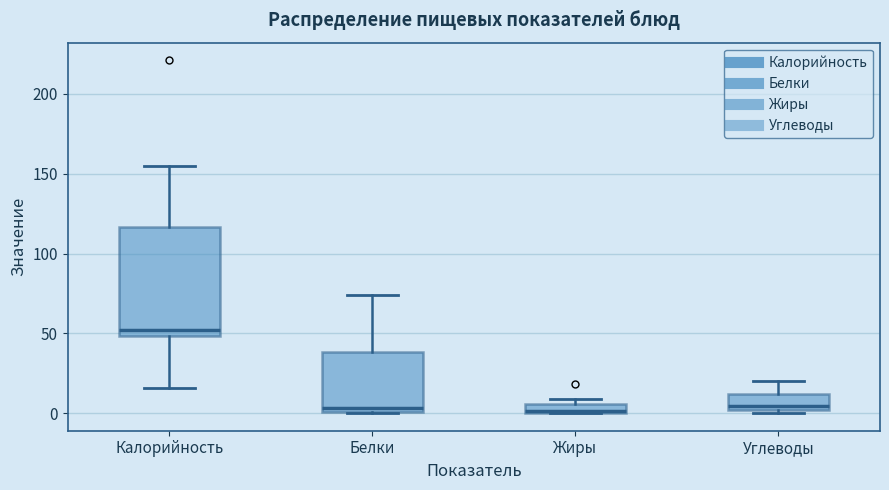

Comparing the boxes themselves (not the whiskers), which one is the tallest?

Калорийность